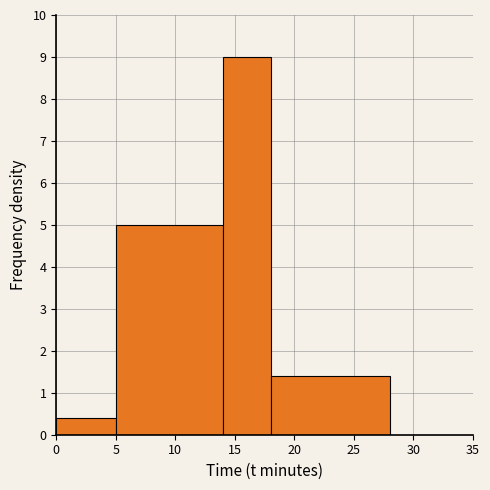

Over which range of the x-axis is the bar tallest?

14 to 18